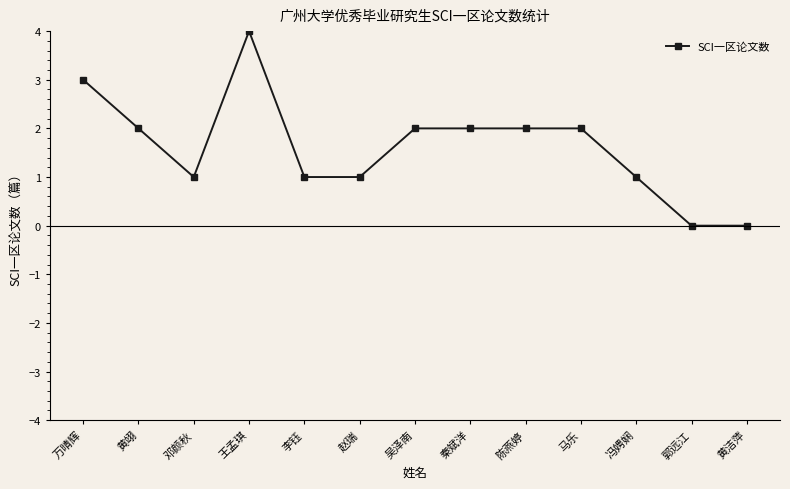

At which label does the data first exceed 2?

万晴辉